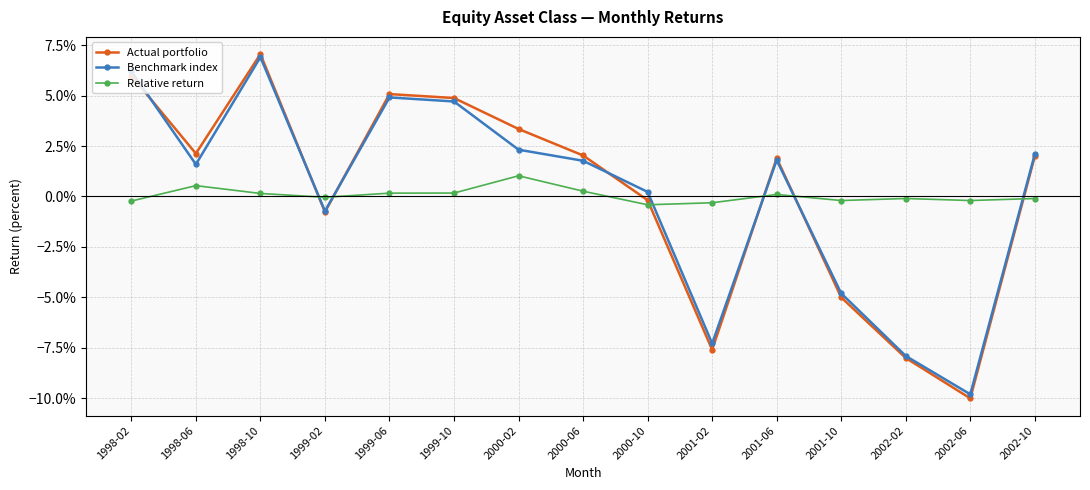

Which series has the largest range (max minus min)?

Actual portfolio